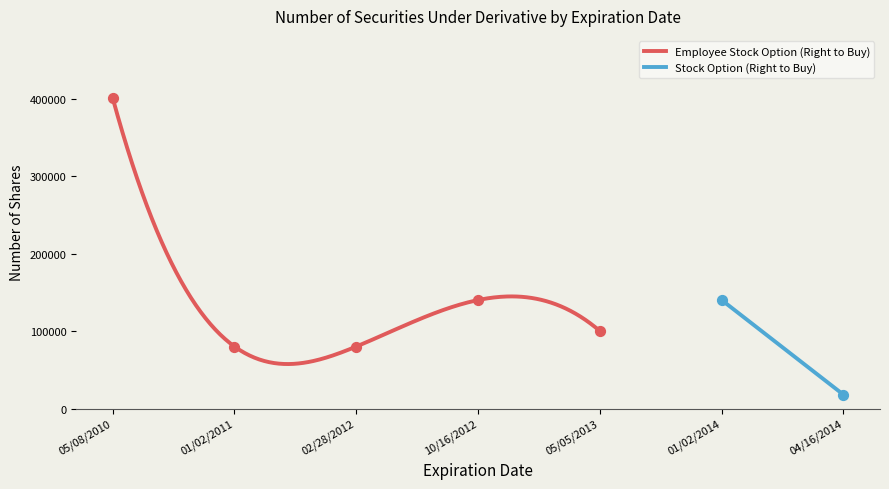

Approximately how many times larger is the value at 02/28/2012 compared to 01/02/2011?

1.0